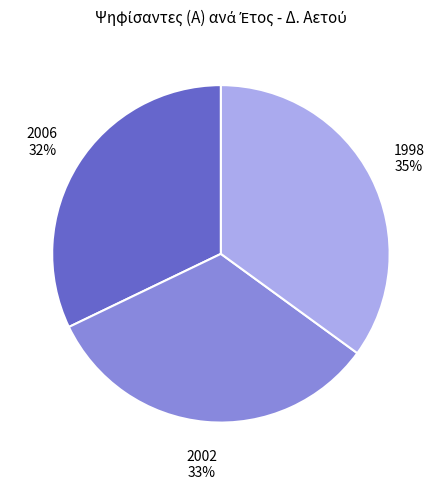

Is there a majority slice in this chart?

No